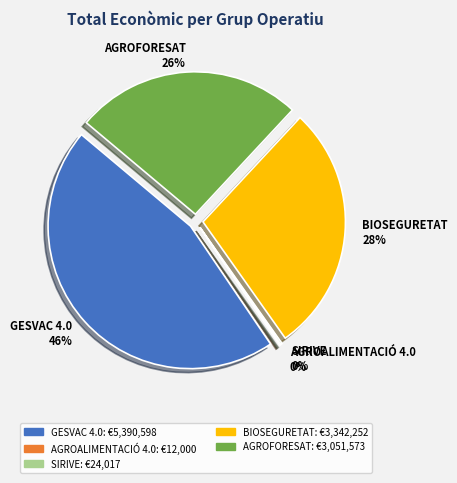

Between BIOSEGURETAT and GESVAC 4.0, which is larger?

GESVAC 4.0